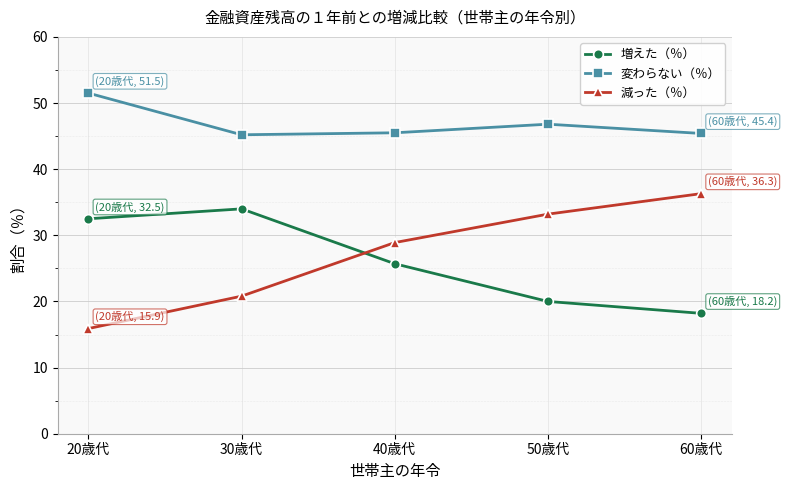

True or false: 減った（％） and 変わらない（％） intersect in this chart.

False